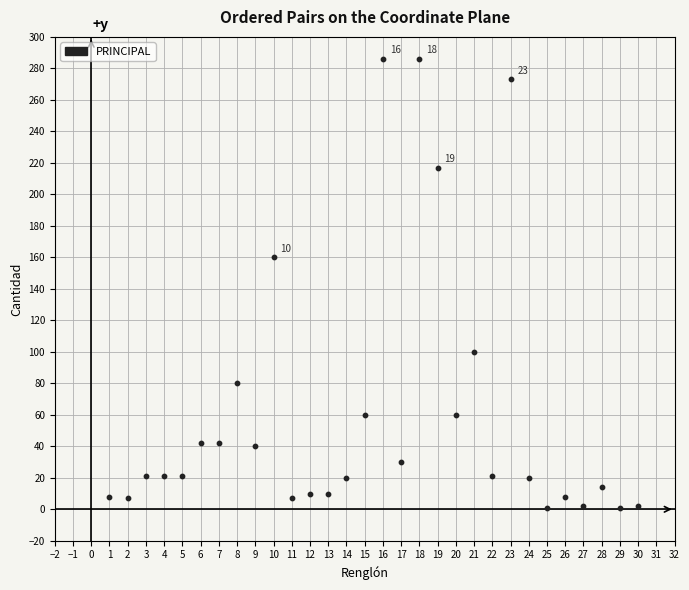

What is the range of Y values (max minus min)?

285